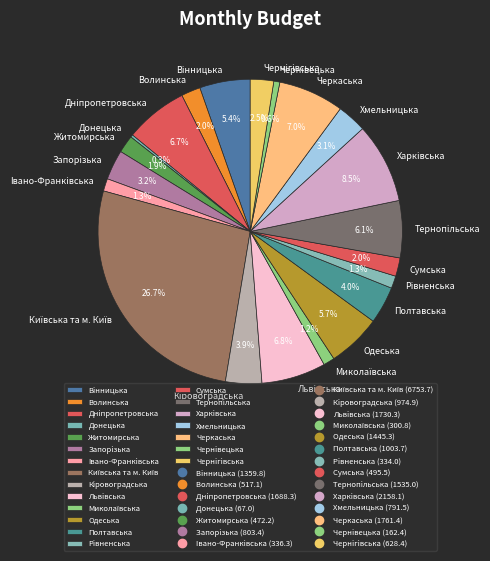

Do Кiровоградська and Днiпропетровська together represent more than half of the pie?

No